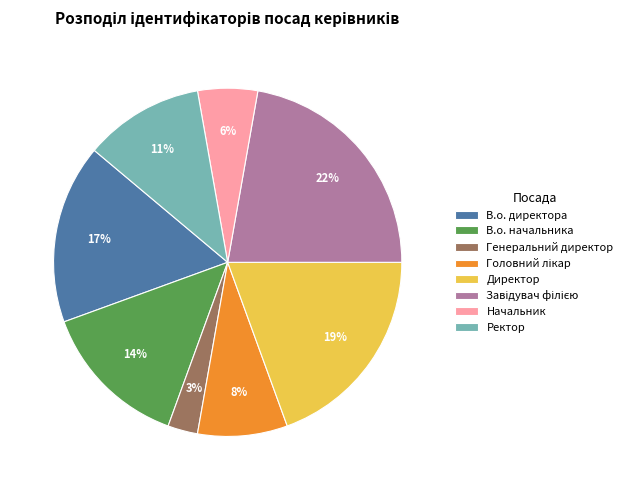

Which slice is the smallest?

Генеральний директор